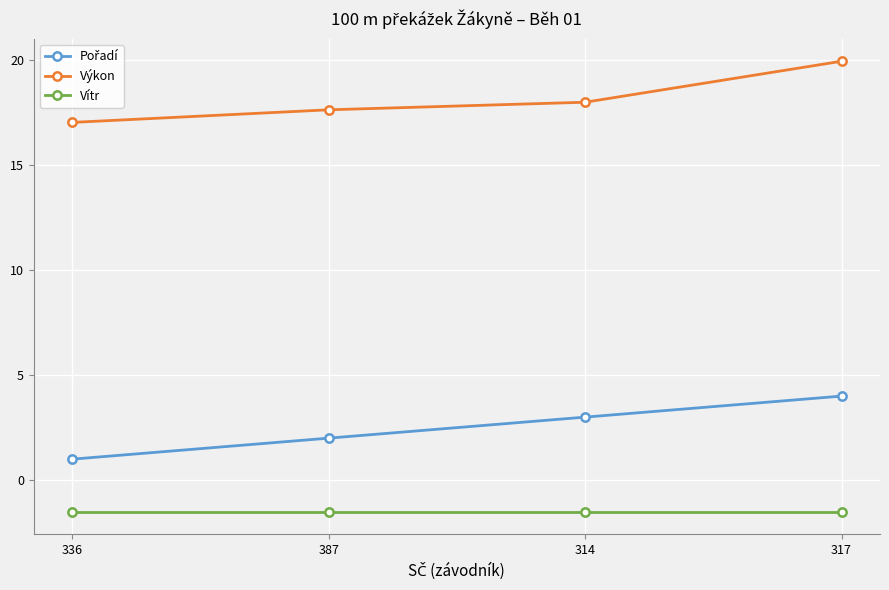

True or false: Výkon and Vítr cross at least once.

False